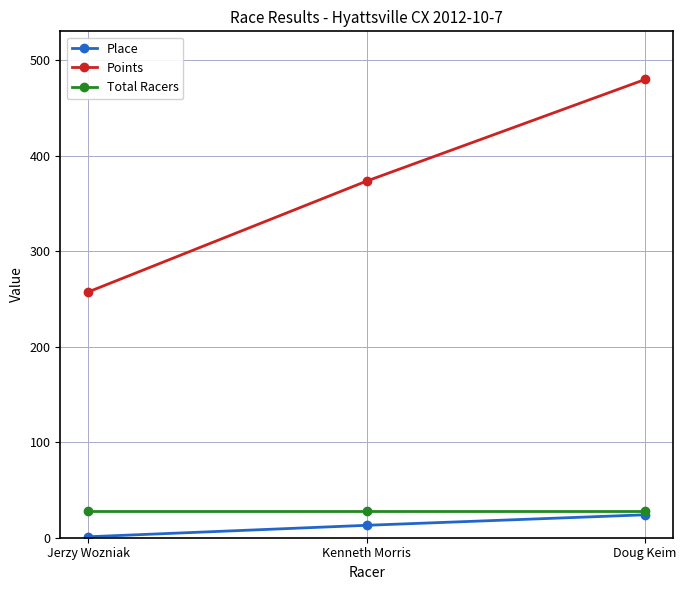

The Total Racers series shows 28.0 at Jerzy Wozniak. True or false?

True